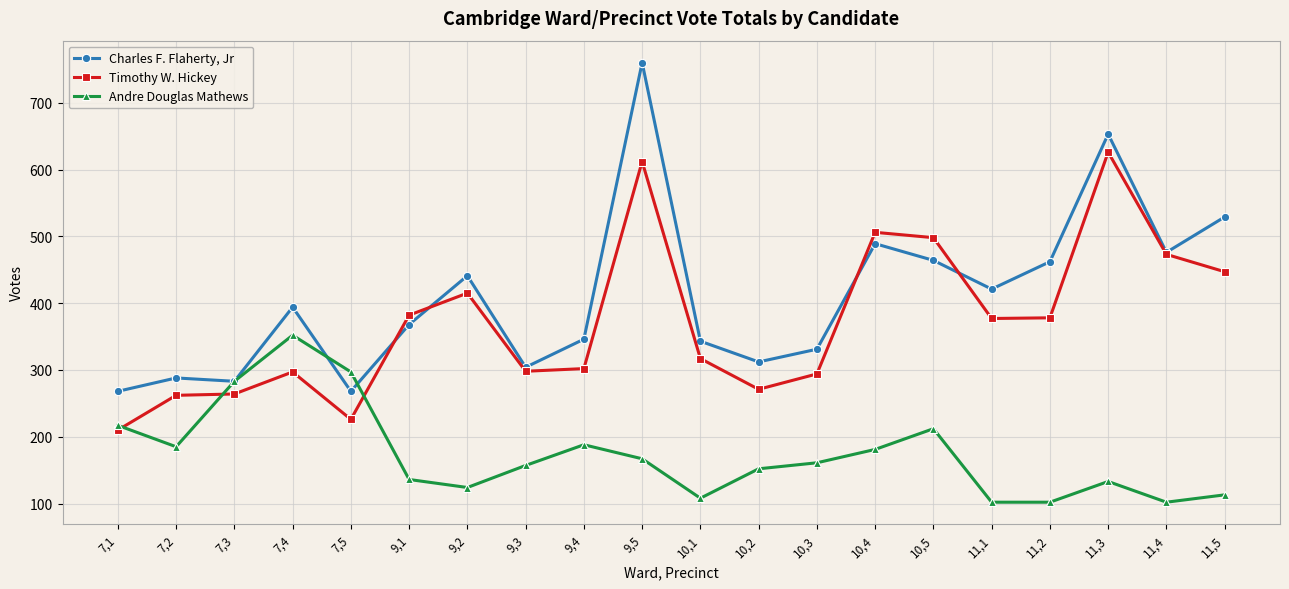

Count the number of categories in the chart.

20